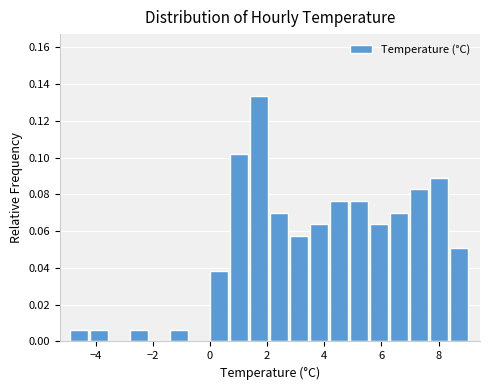

Read against the x-axis, roughly where is the centre of the tallest bar?

1.8